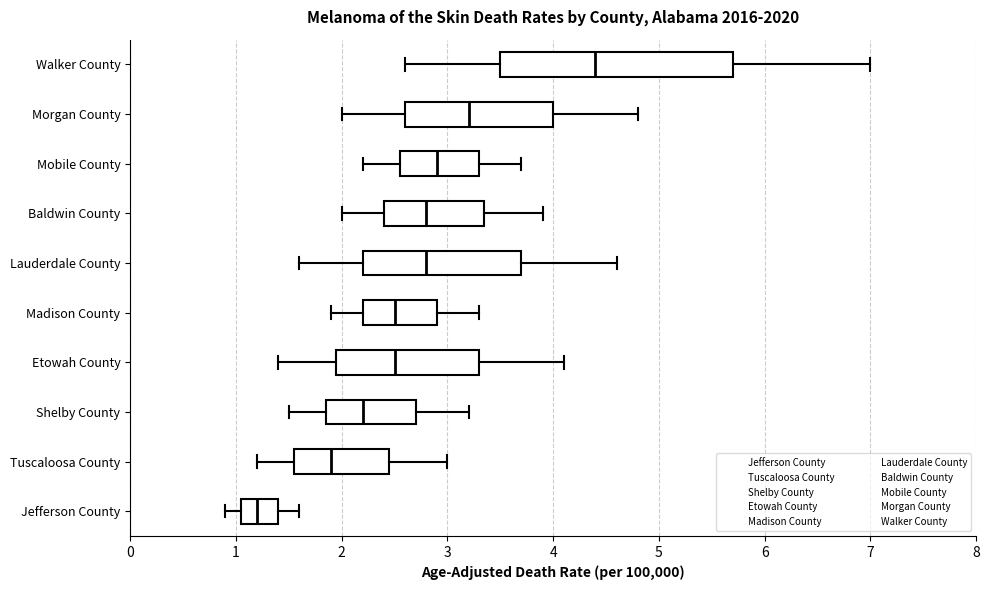

Reading bottom to top, read every box against the x-axis: the position of its median line, the range the box covers, and the ends of its whiskers. The values are not printed on the chart, so give them approximately, as read against the axis.

Jefferson County: median 1.2, box 1.1 to 1.4, whiskers 0.9 to 1.6
Tuscaloosa County: median 1.9, box 1.6 to 2.5, whiskers 1.2 to 3.0
Shelby County: median 2.2, box 1.9 to 2.7, whiskers 1.5 to 3.2
Etowah County: median 2.5, box 2.0 to 3.3, whiskers 1.4 to 4.1
Madison County: median 2.5, box 2.2 to 2.9, whiskers 1.9 to 3.3
Lauderdale County: median 2.8, box 2.2 to 3.7, whiskers 1.6 to 4.6
Baldwin County: median 2.8, box 2.4 to 3.4, whiskers 2.0 to 3.9
Mobile County: median 2.9, box 2.6 to 3.3, whiskers 2.2 to 3.7
Morgan County: median 3.2, box 2.6 to 4.0, whiskers 2.0 to 4.8
Walker County: median 4.4, box 3.5 to 5.7, whiskers 2.6 to 7.0